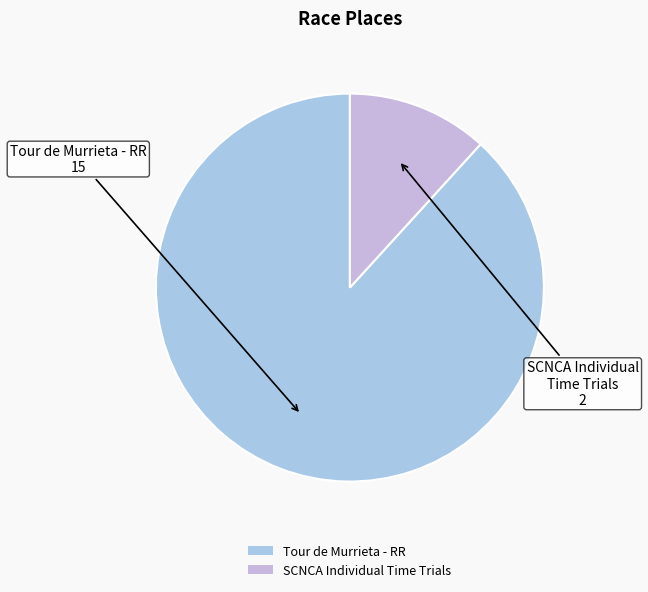

Rank the categories by value from lowest to highest.

SCNCA Individual Time Trials, Tour de Murrieta - RR